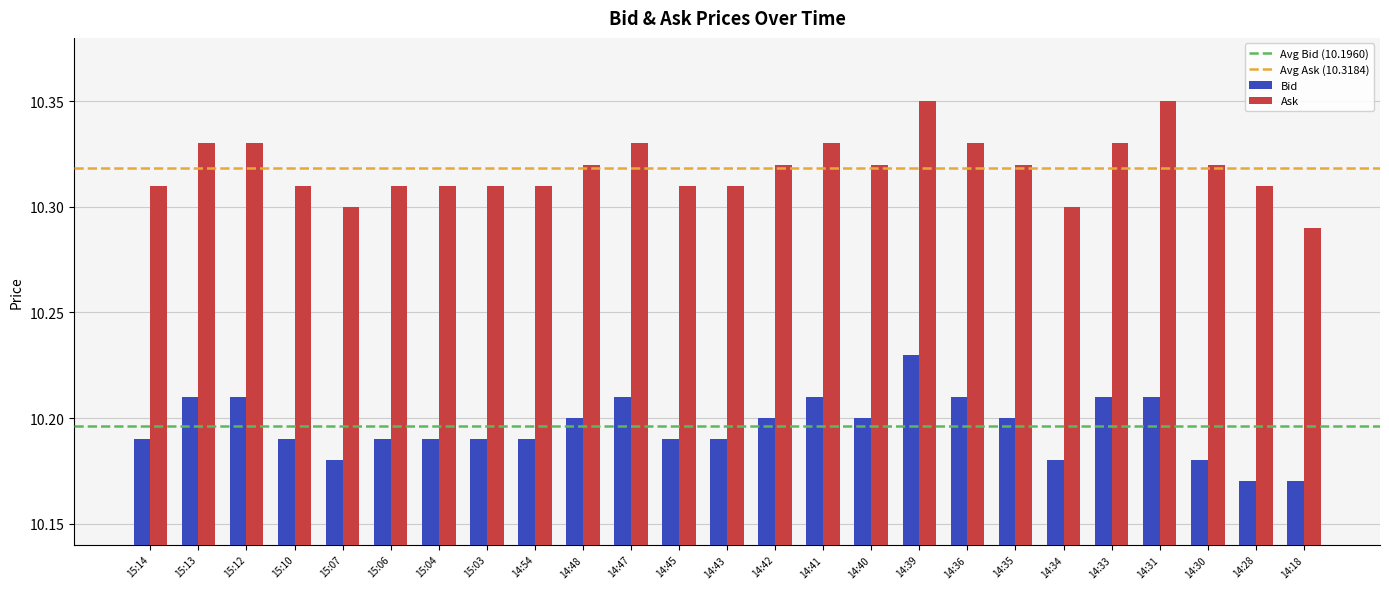

Rank the series by their maximum value, from lowest to highest.

Bid, Ask